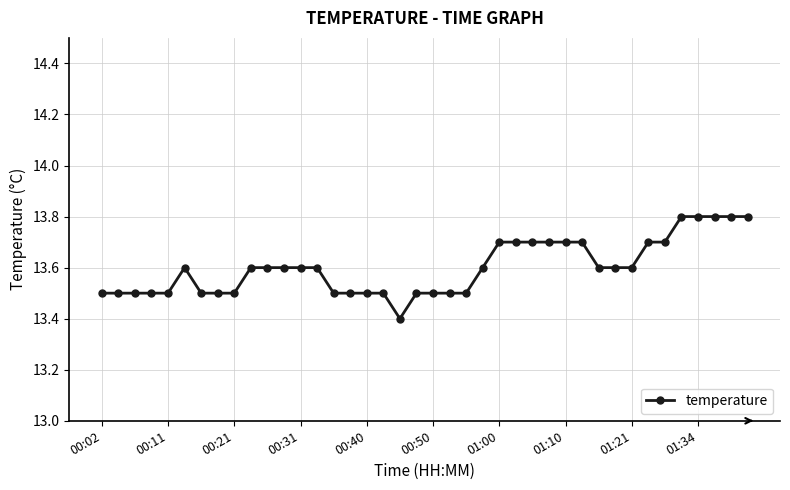

How many values are between 13 and 14?

40